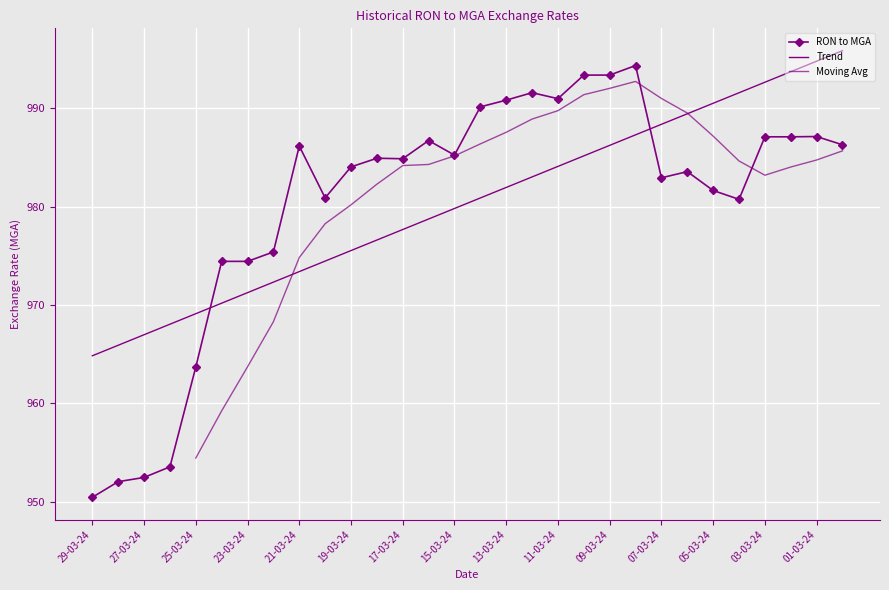

Reading right to left, list all the values displayed in this chart.

29-02-24=986.3	01-03-24=987.1	02-03-24=987.1	03-03-24=987.1	04-03-24=980.8	05-03-24=981.6	06-03-24=983.6	07-03-24=982.9	08-03-24=994.4	09-03-24=993.4	10-03-24=993.4	11-03-24=991.0	12-03-24=991.6	13-03-24=990.8	14-03-24=990.2	15-03-24=985.2	16-03-24=986.7	17-03-24=984.9	18-03-24=984.9	19-03-24=984.0	20-03-24=980.9	21-03-24=986.2	22-03-24=975.4	23-03-24=974.4	24-03-24=974.4	25-03-24=963.7	26-03-24=953.5	27-03-24=952.5	28-03-24=952.0	29-03-24=950.4